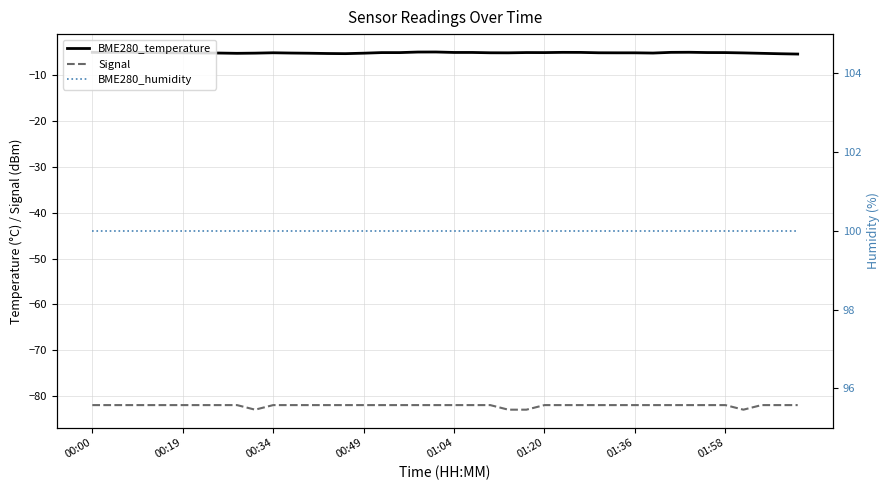

Reading left to right, list all the values displayed in this chart.

BME280_temperature: -5.0	-5.0	-5.0	-5.0	-5.1	-5.1	-5.1	-5.1	-5.2	-5.2	-5.1	-5.1	-5.2	-5.2	-5.3	-5.2	-5.0	-5.0	-4.9	-4.9	-5.0	-5.0	-5.1	-5.1	-5.0	-5.0	-5.0	-5.0	-5.1	-5.1	-5.1	-5.1	-5.0	-5.0	-5.0	-5.0	-5.1	-5.2	-5.3	-5.3
Signal: -82.0	-82.0	-82.0	-82.0	-82.0	-82.0	-82.0	-82.0	-82.0	-83.0	-82.0	-82.0	-82.0	-82.0	-82.0	-82.0	-82.0	-82.0	-82.0	-82.0	-82.0	-82.0	-82.0	-83.0	-83.0	-82.0	-82.0	-82.0	-82.0	-82.0	-82.0	-82.0	-82.0	-82.0	-82.0	-82.0	-83.0	-82.0	-82.0	-82.0
BME280_humidity: 100.0	100.0	100.0	100.0	100.0	100.0	100.0	100.0	100.0	100.0	100.0	100.0	100.0	100.0	100.0	100.0	100.0	100.0	100.0	100.0	100.0	100.0	100.0	100.0	100.0	100.0	100.0	100.0	100.0	100.0	100.0	100.0	100.0	100.0	100.0	100.0	100.0	100.0	100.0	100.0